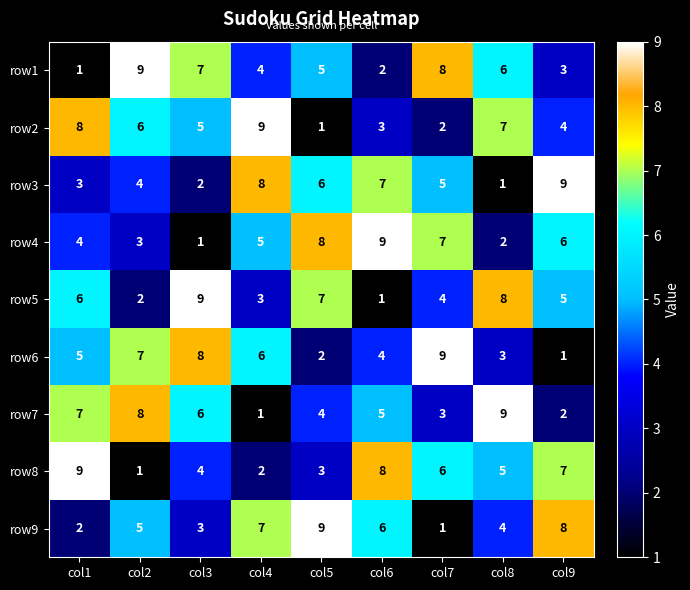

How many categories are shown in the chart?

9